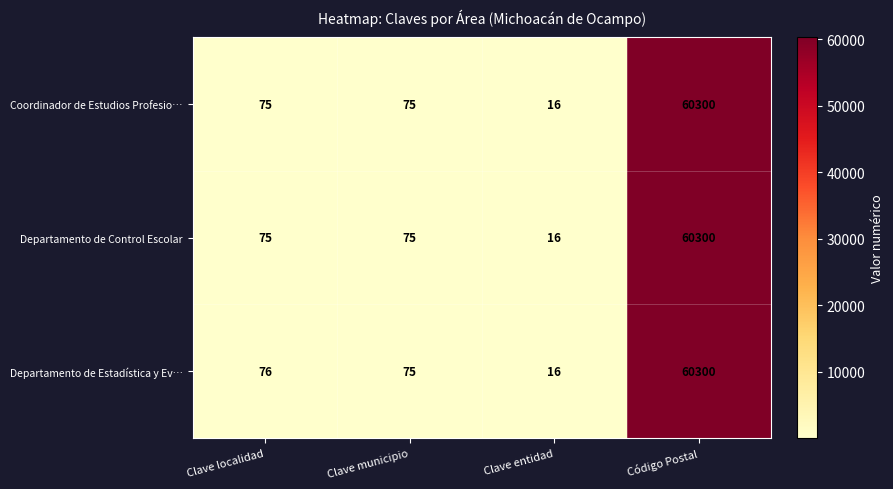

What is the difference between the maximum and minimum values in the Departamento de Control Escolar series?

60284